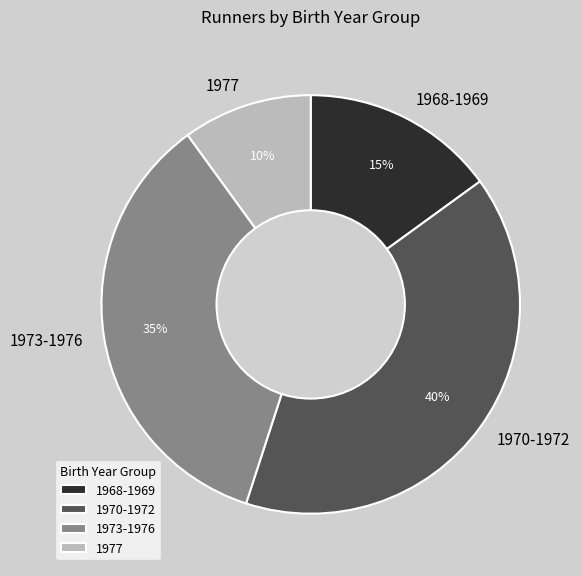

Rank the categories by value from lowest to highest.

1977, 1968-1969, 1973-1976, 1970-1972